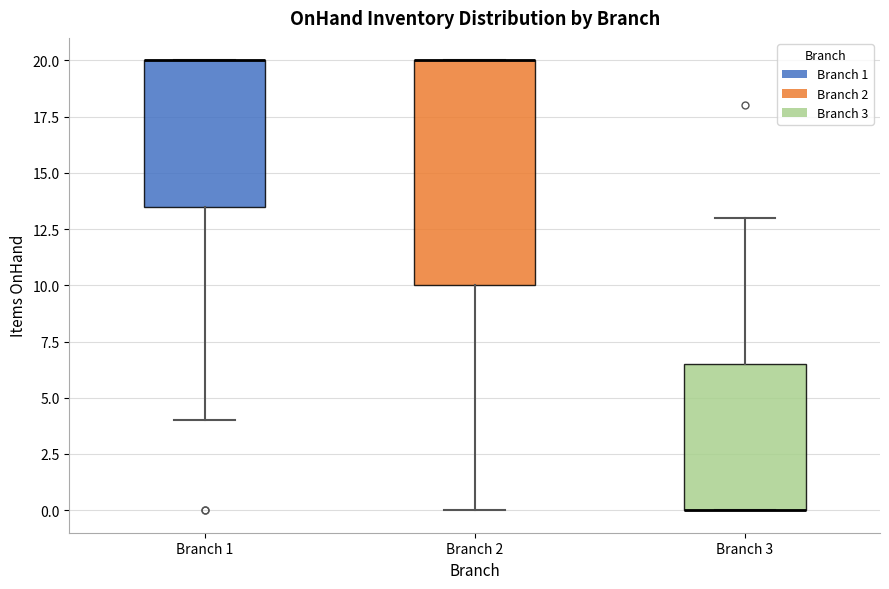

Which box is the tallest, from its lower edge to its upper edge?

Branch 2